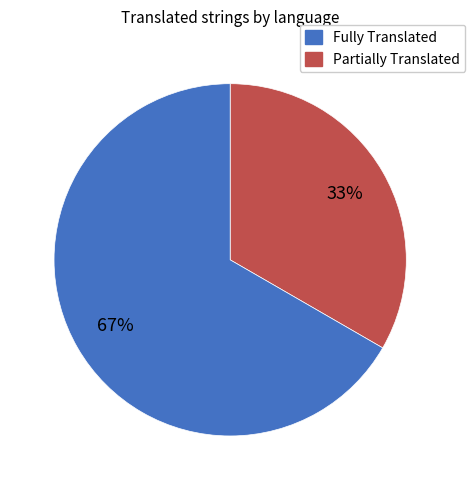

Does any single category account for the majority?

Yes